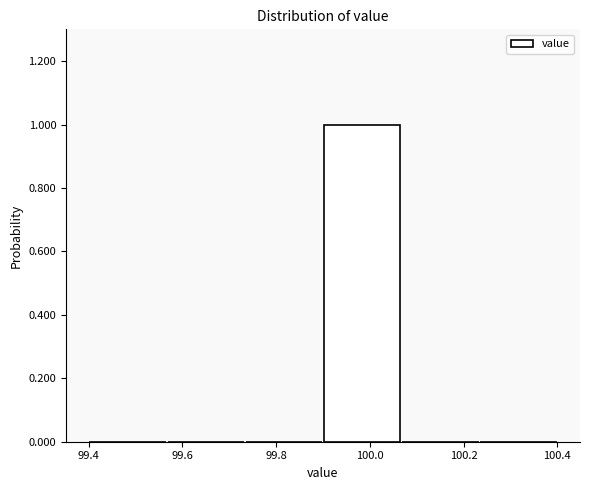

Reading left to right, list every bar in this chart as the range it spans on the x-axis followed by its height. Neither the bar edges nor the heights are printed on the chart, so give them approximately, as read against the axes.

99.40 to 99.56: 0
99.56 to 99.74: 0
99.74 to 99.90: 0
99.90 to 100.06: 1
100.06 to 100.24: 0
100.24 to 100.40: 0